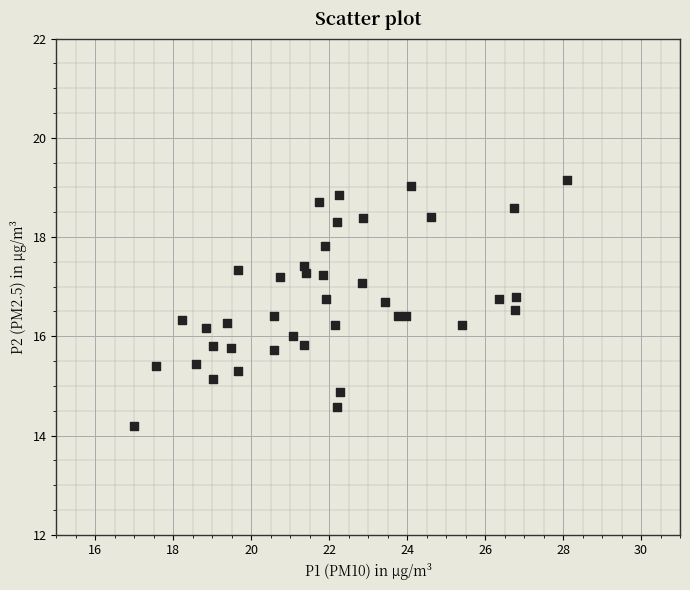

What is the range of X values (max minus min)?

11.1